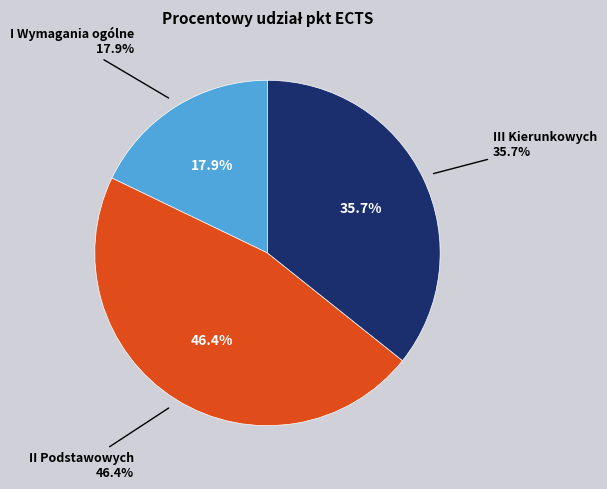

Combined, what portion of the pie is II Podstawowych and I Wymagania ogólne?

64.3%